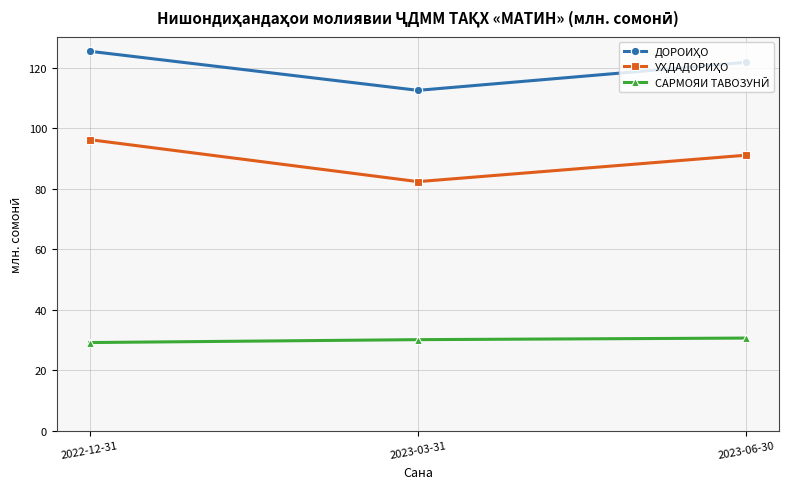

At how many categories does at least one series exceed 102?

3